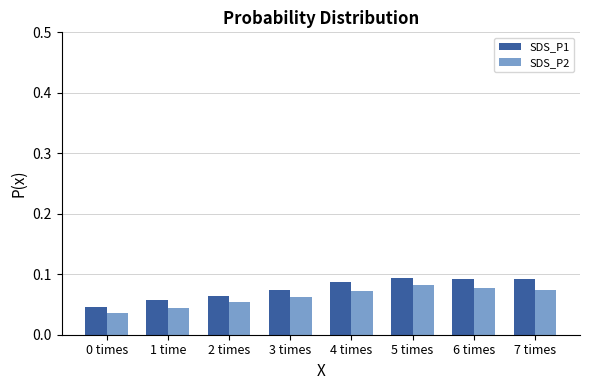

Which series has the widest spread of values?

SDS_P1